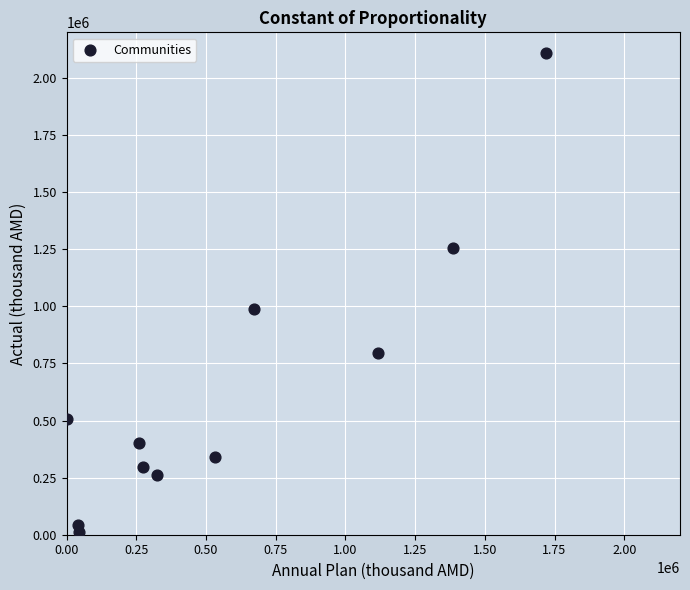

What is the average Y value?

637694.5